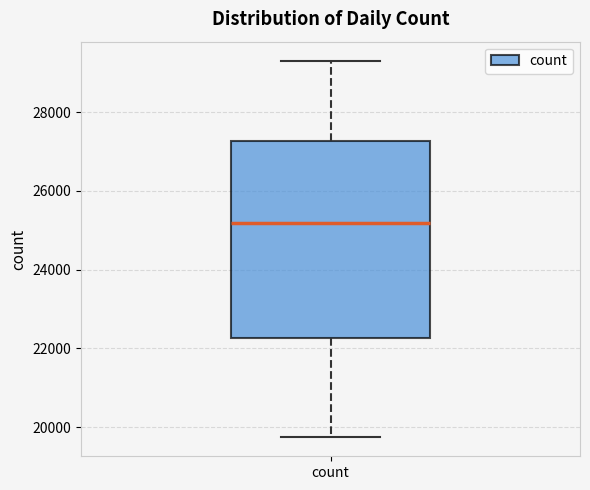

Transcribe this box plot: give where the median line is, the range the box spans, and where the two whiskers end, as read against the y-axis. The values are not printed on the chart, so give them approximately, as read against the axis.

median 25200, box 22200 to 27200, whiskers 19800 to 29400